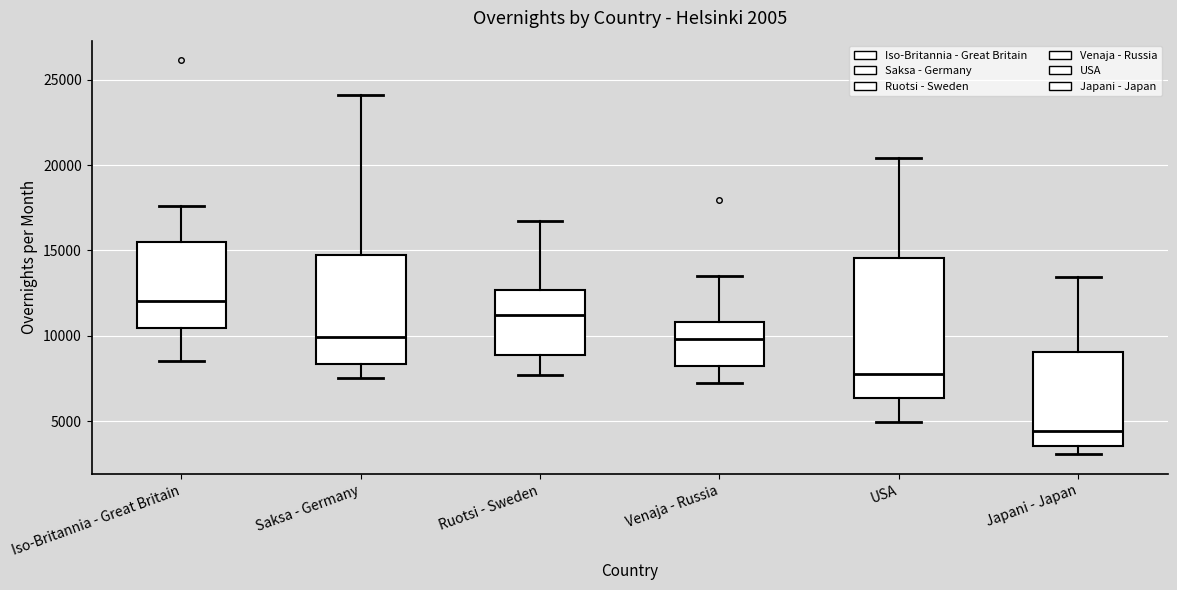

Comparing the boxes themselves (not the whiskers), which one is the tallest?

USA